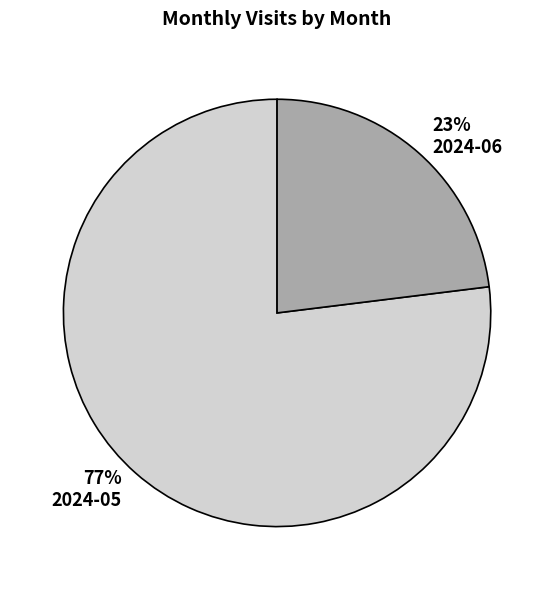

To the nearest percent, what percentage of the pie is 2024-06?

23%